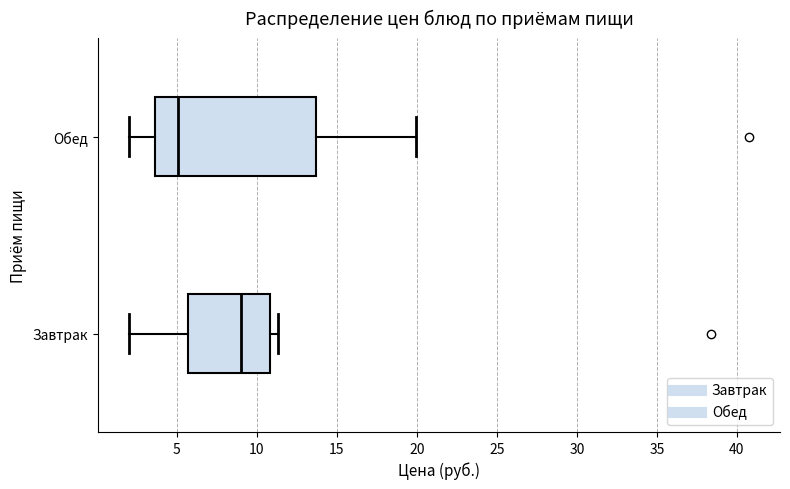

Reading bottom to top, read every box against the x-axis: the position of its median line, the range the box covers, and the ends of its whiskers. The values are not printed on the chart, so give them approximately, as read against the axis.

Завтрак: median 9.0, box 5.5 to 11.0, whiskers 2.0 to 11.5
Обед: median 5.0, box 3.5 to 13.5, whiskers 2.0 to 20.0